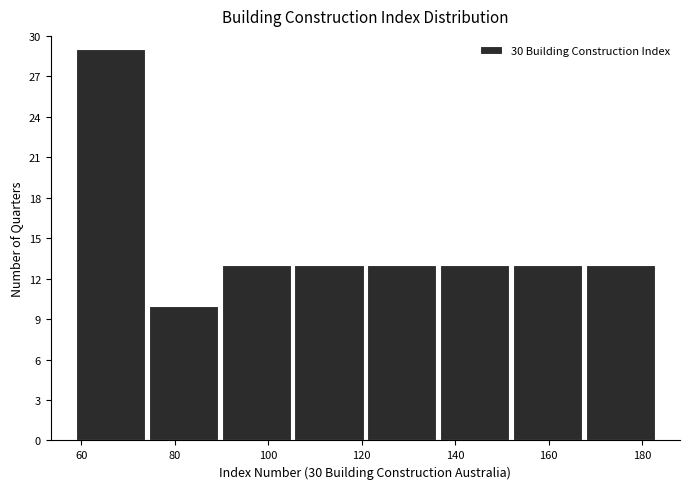

Which range on the x-axis has the tallest bar?

58 to 74